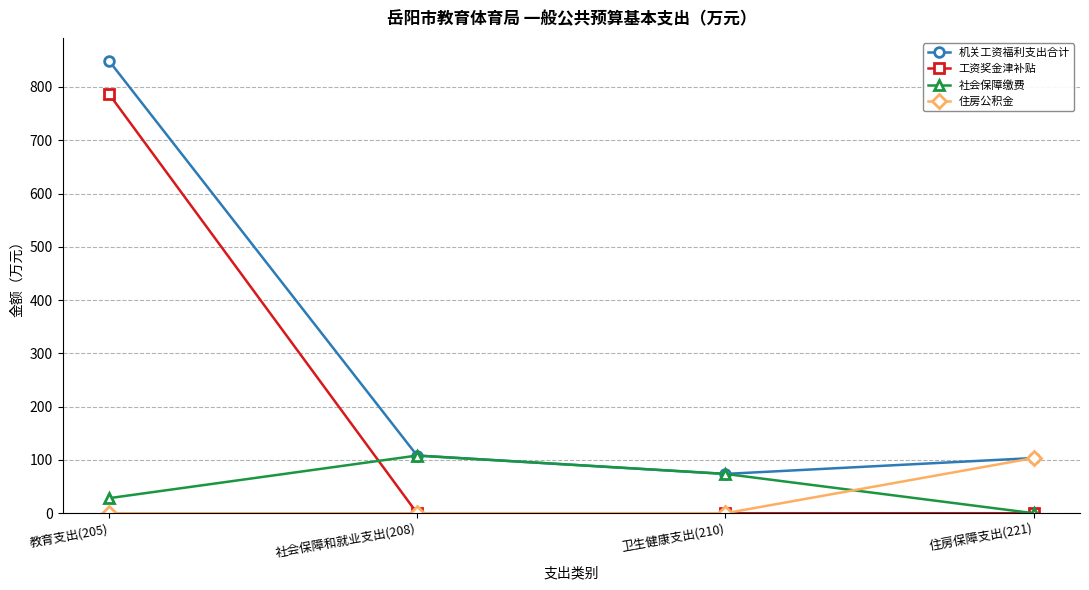

Which series has the largest total across all categories?

机关工资福利支出合计